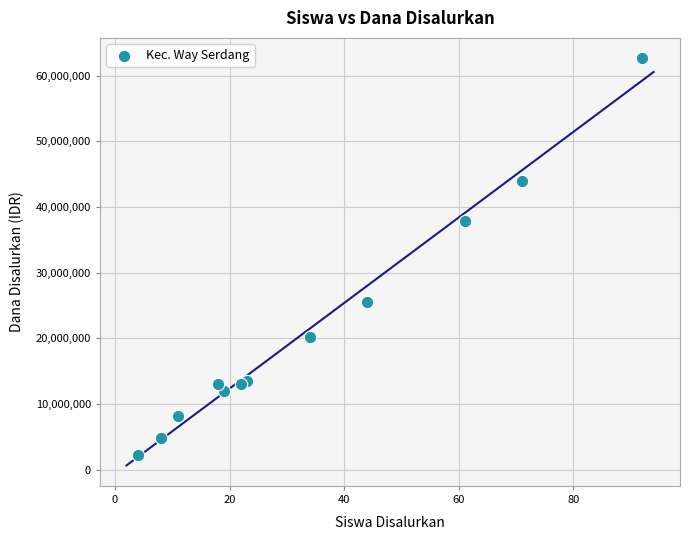

What Y value in the scatter plot is closest to 32437500?

37875000